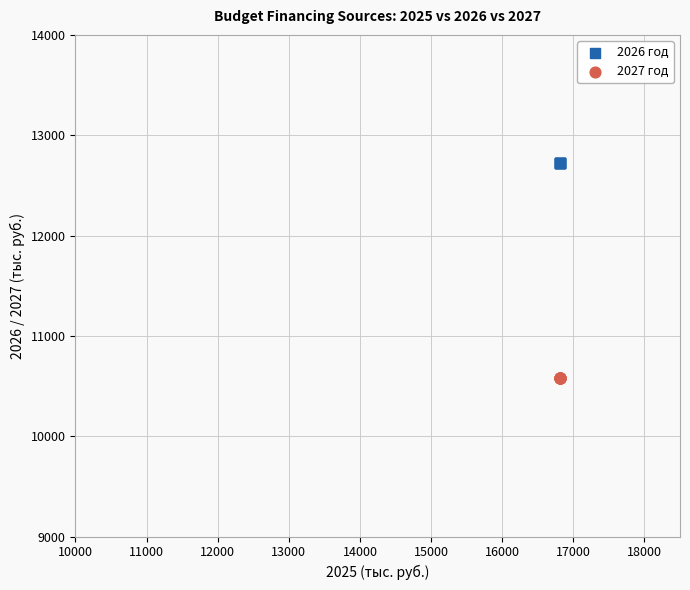

Which series contains the highest Y value?

2026 год